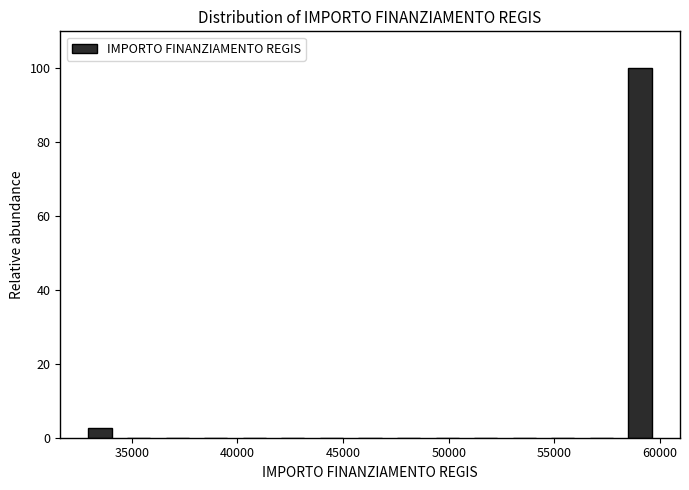

Around what value on the x-axis is the tallest bar? Give the approximate position of its centre, as read against the axis.

59000